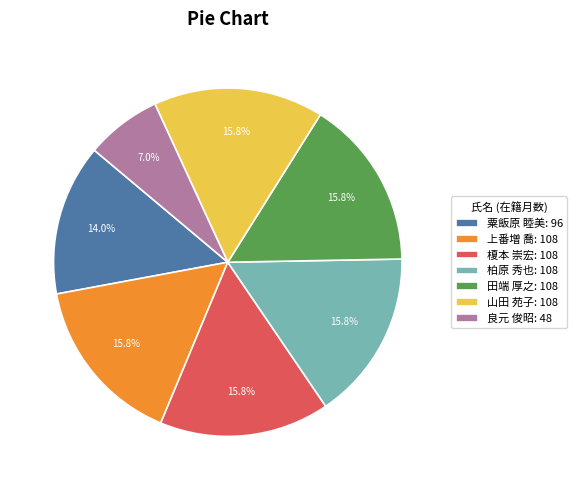

To the nearest percent, what portion does 榎本 崇宏 represent?

16%